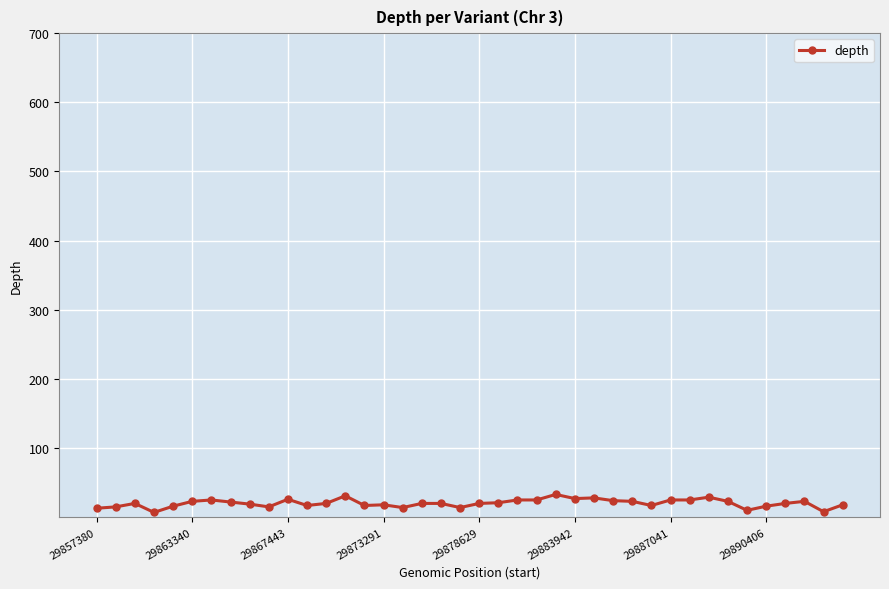

Does the chart display data point markers on the line(s)?

Yes